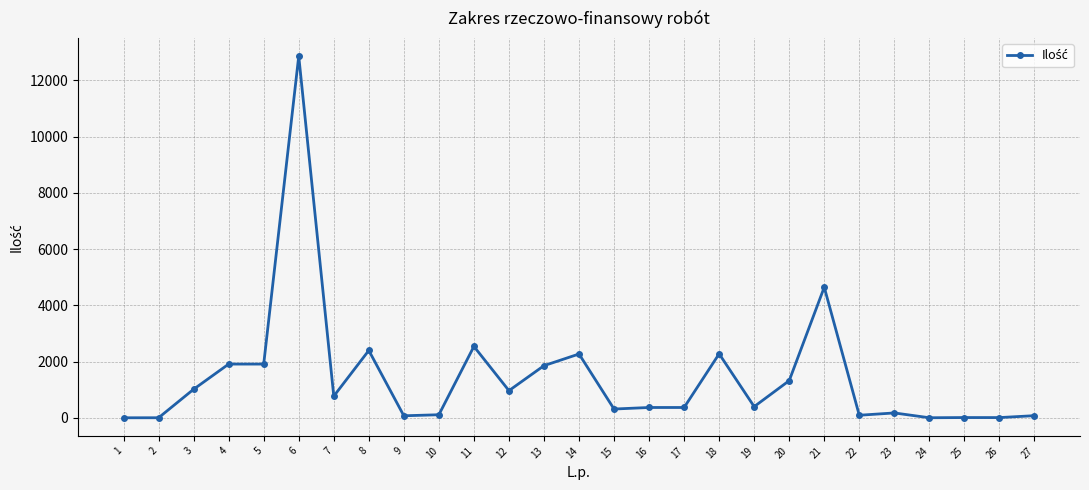

What is the change in value from 11 to 12?

-1573.0